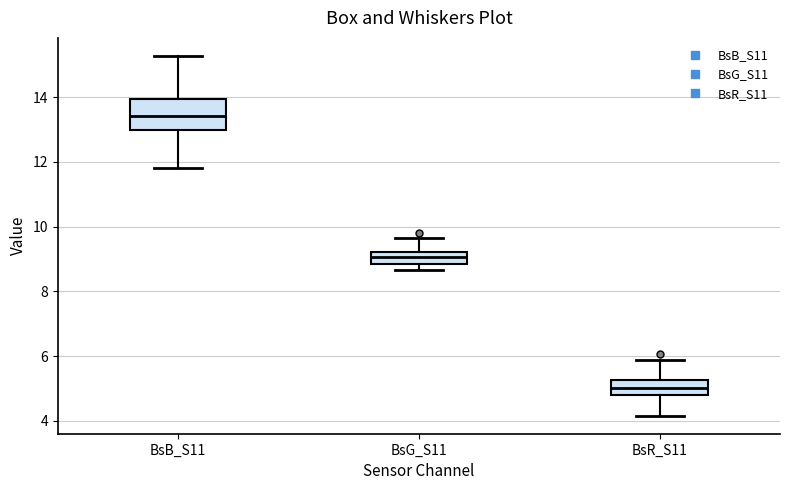

Which box has the lowest median line?

BsR_S11